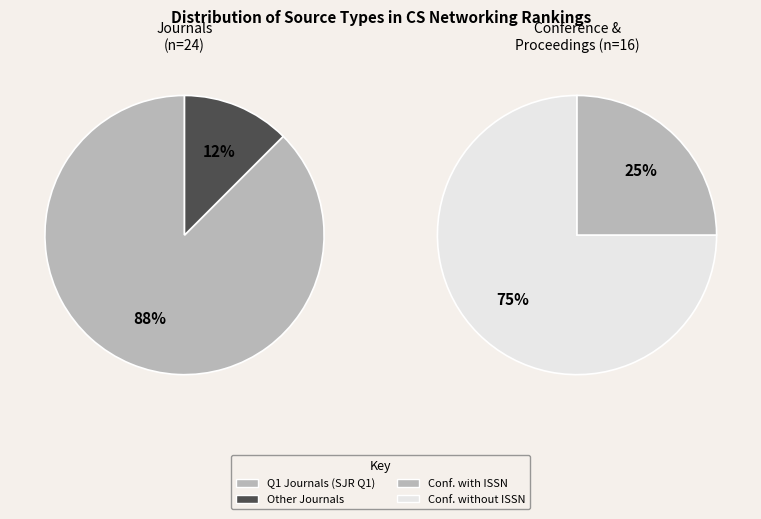

Is it true that journal is 60% of the pie?

True